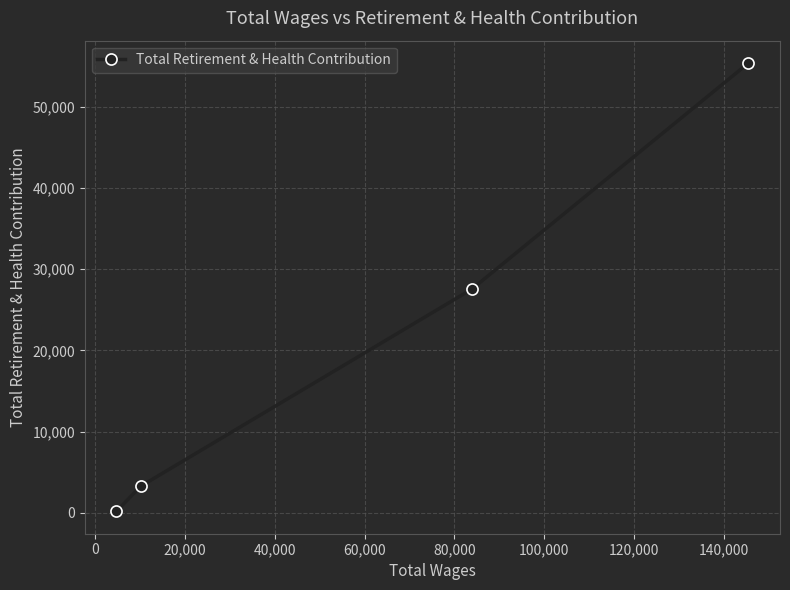

Reading left to right, list all the values displayed in this chart.

176	3256	27557	55390